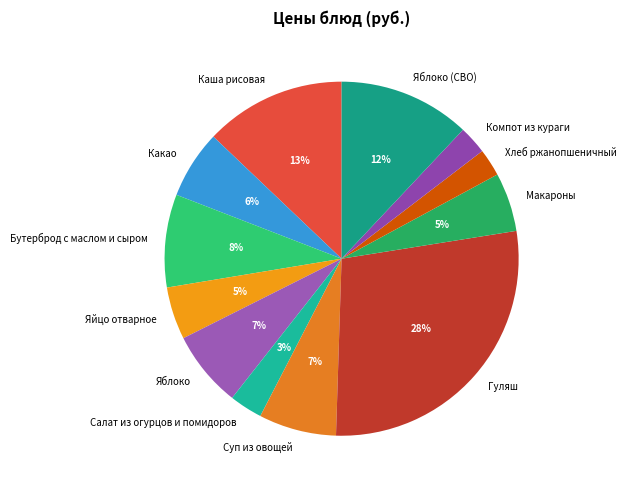

Combined, do Яйцо отварное and Бутерброд с маслом и сыром account for over 50%?

No